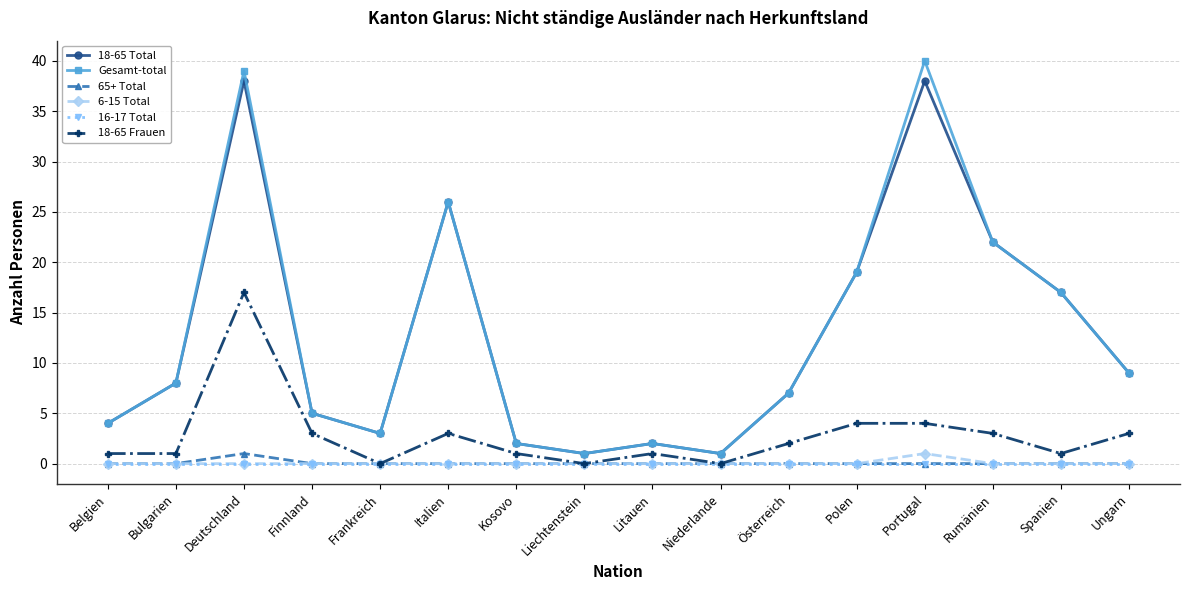

True or false: 18-65 Frauen and Gesamt-total intersect in this chart.

False